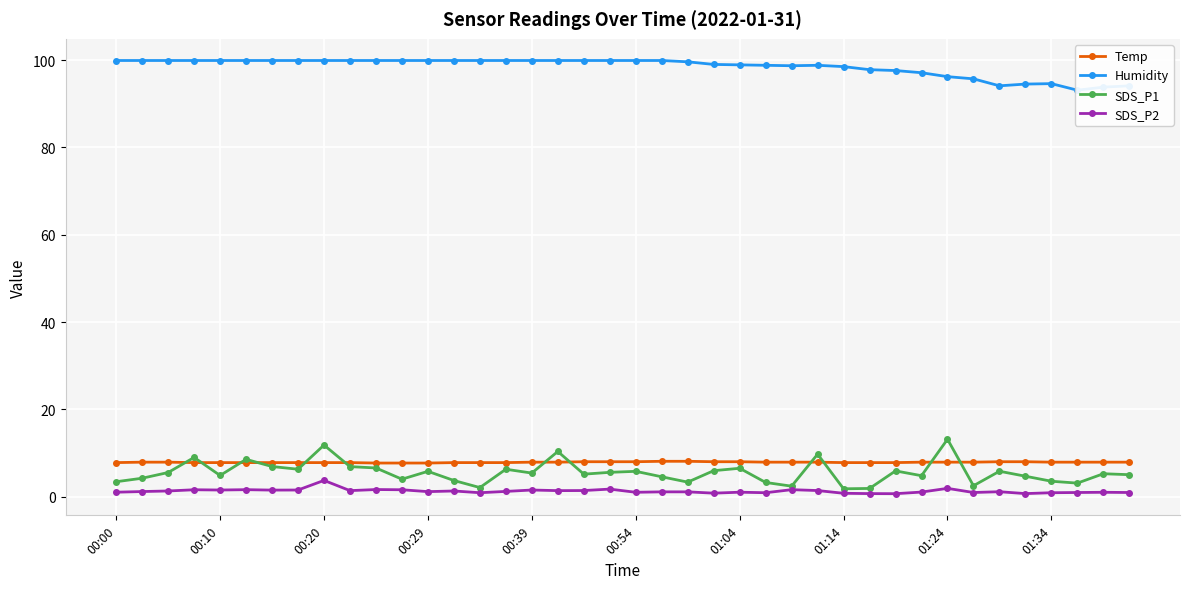

Where does the SDS_P2 series first go above 1?

00:00